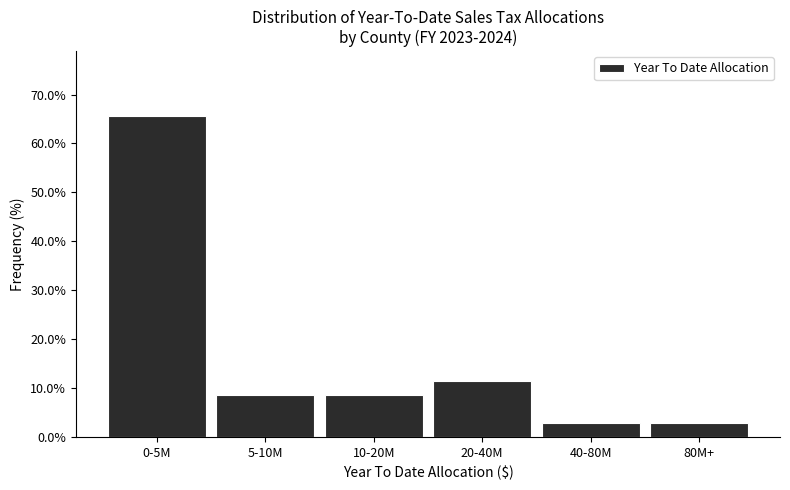

Reading left to right, what are all the values shown in this chart?

0-5M=65.7	5-10M=8.6	10-20M=8.6	20-40M=11.4	40-80M=2.9	80M+=2.9